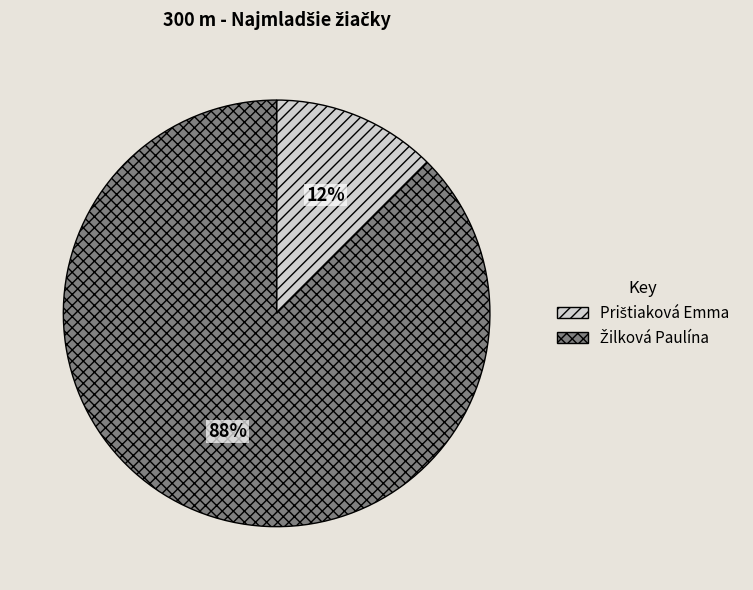

To the nearest percent, what is the average slice percentage?

50%